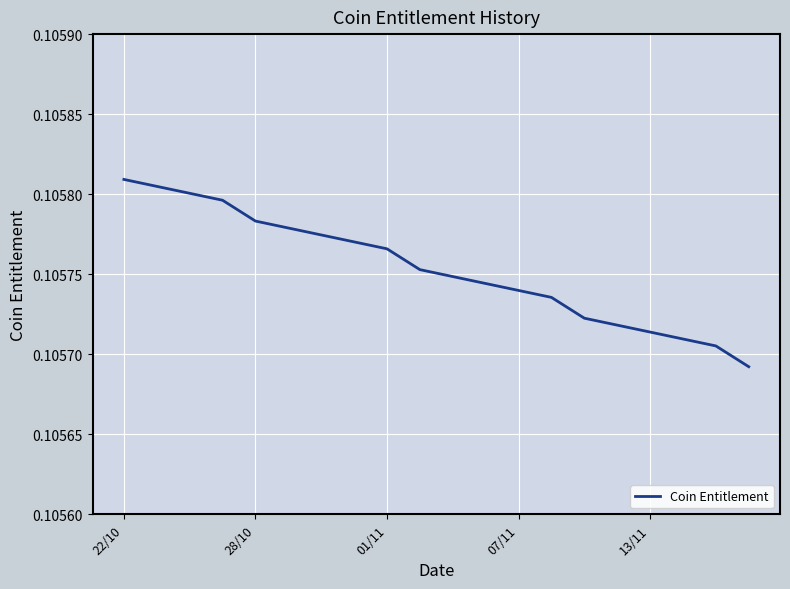

Count the values in the range 0 to 1.

20